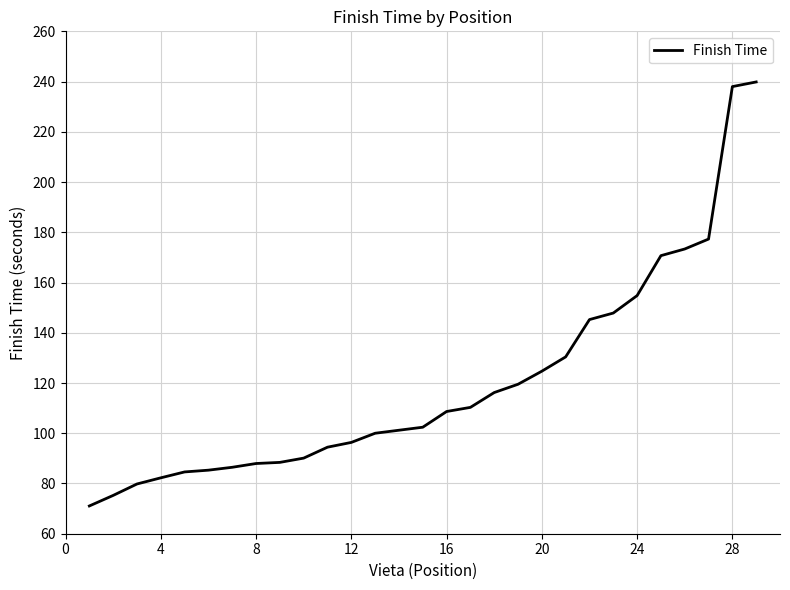

What is the difference between the maximum and minimum values?

168.8